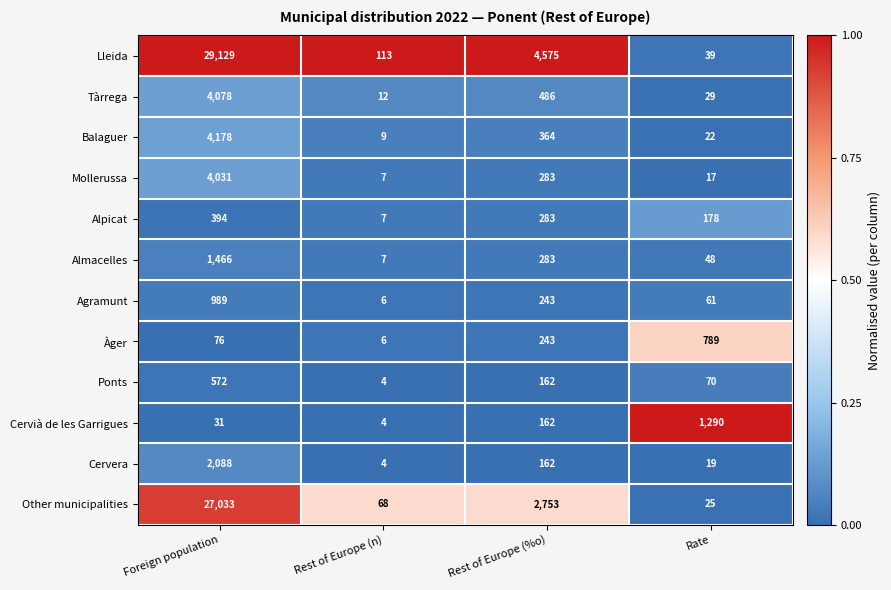

The Mollerussa series shows 283 at Rest of Europe (%o). True or false?

True